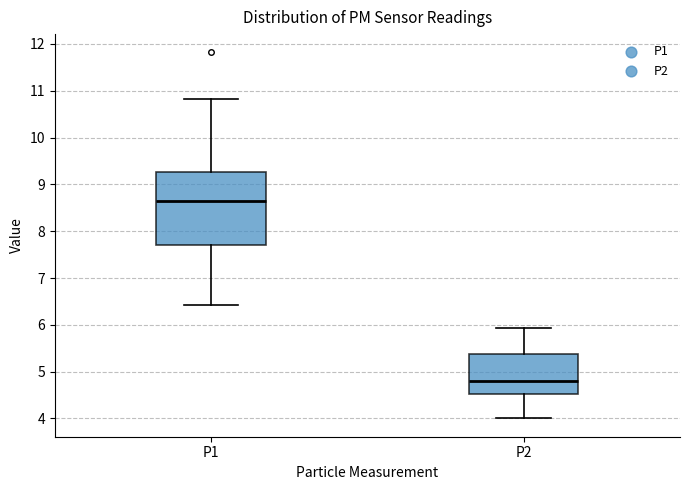

Where is the upper edge of the box for P1 on the y-axis? The values are not printed on the chart, so give them approximately, as read against the axis.

9.3